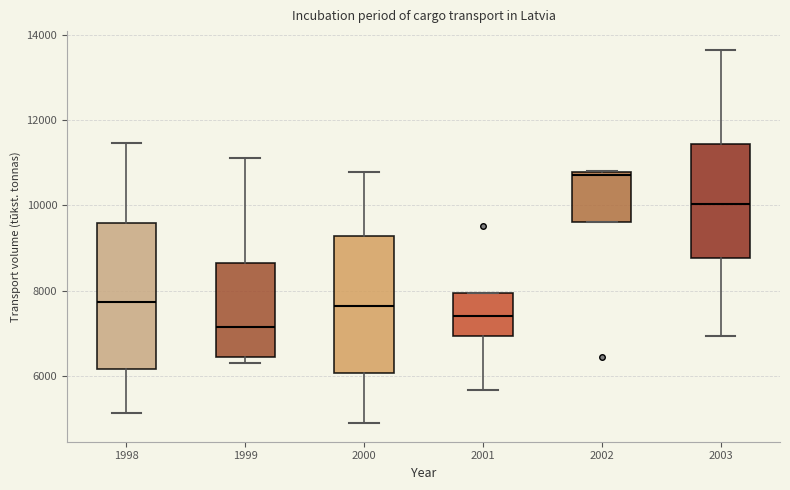

Reading left to right, read every box against the y-axis: the position of its median line, the range the box covers, and the ends of its whiskers. The values are not printed on the chart, so give them approximately, as read against the axis.

1998: median 7800, box 6200 to 9600, whiskers 5200 to 11400
1999: median 7200, box 6400 to 8600, whiskers 6400 (just below the box's lower edge) to 11200
2000: median 7600, box 6000 to 9200, whiskers 4800 to 10800
2001: median 7400, box 7000 to 8000, whiskers 5600 to 8000
2002: median 10800 (just below the box's upper edge), box 9600 to 10800, whiskers 9600 to 10800
2003: median 10000, box 8800 to 11400, whiskers 7000 to 13600